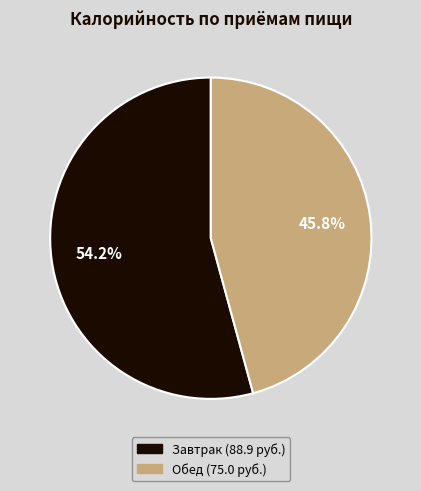

How many segments does this pie chart have?

2